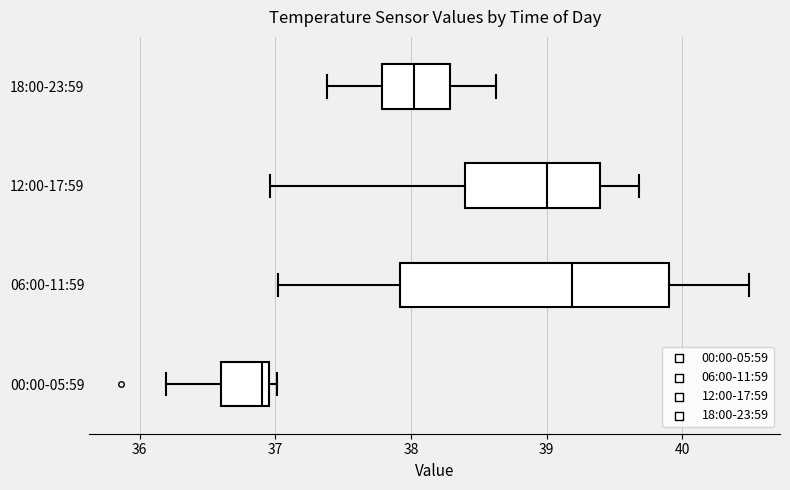

Where does the right whisker of the box for 12:00-17:59 end on the x-axis? The values are not printed on the chart, so give them approximately, as read against the axis.

39.7